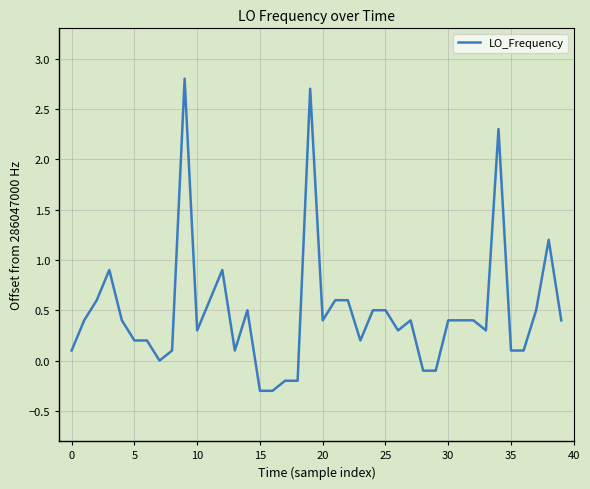

What is the smallest value displayed?

-0.3